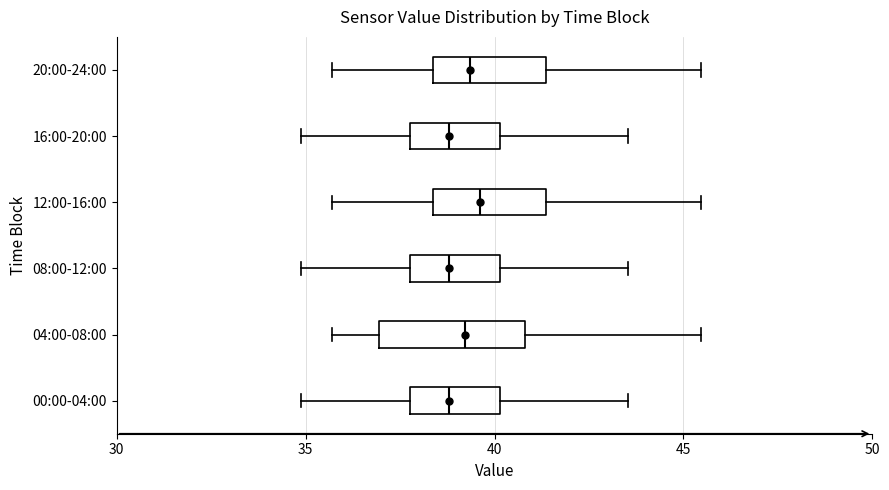

Where is the right edge of the box for 20:00-24:00 on the x-axis? The values are not printed on the chart, so give them approximately, as read against the axis.

41.5